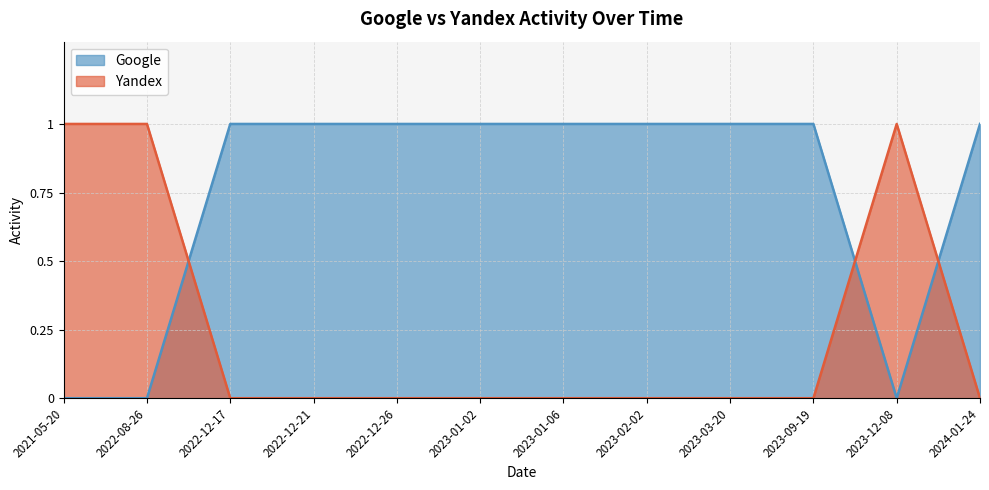

What is the approximate value of Google at 2023-01-02?

1